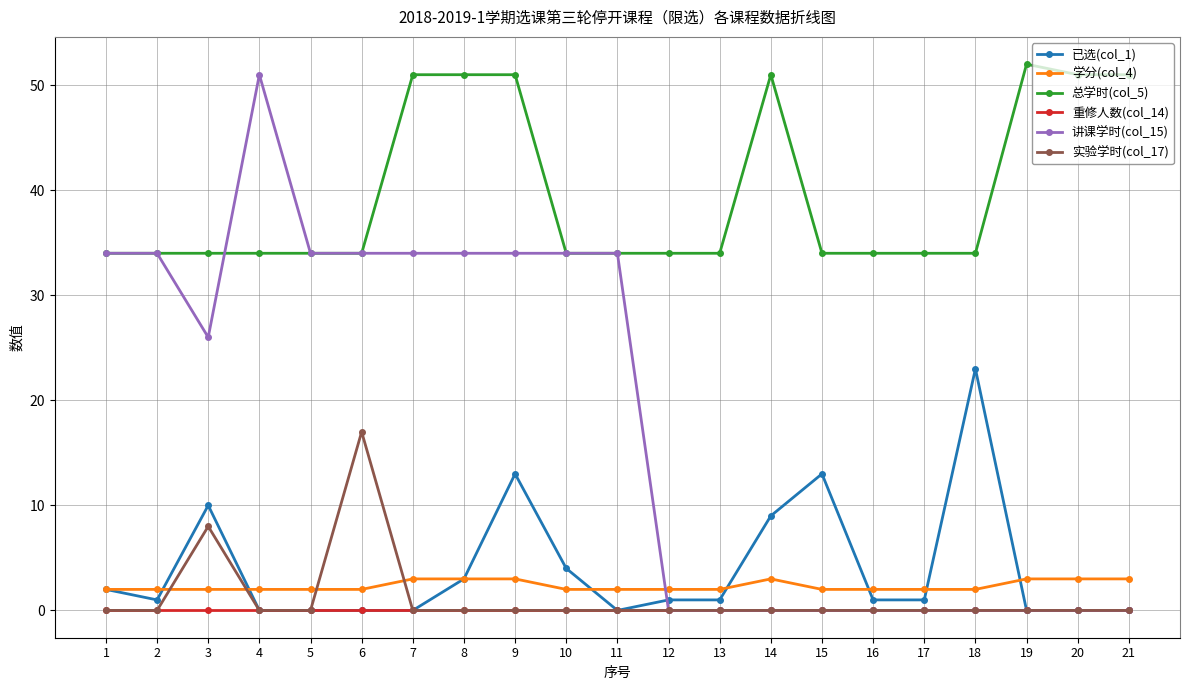

Is it true that 重修人数(col_14) equals 0 at 15?

True